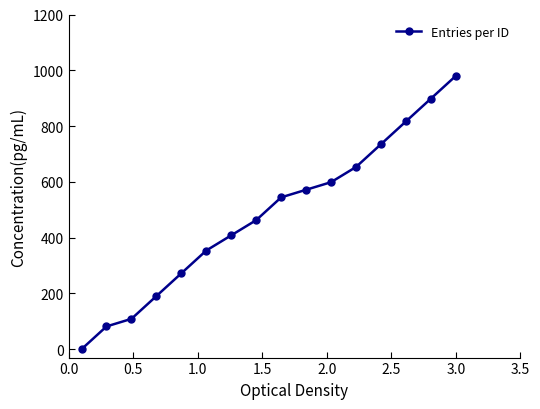

Reading left to right, extract all data points from this chart.

0.0	81.7	108.9	190.6	272.2	353.9	408.3	462.8	544.4	571.7	598.9	653.3	735.0	816.7	898.3	980.0